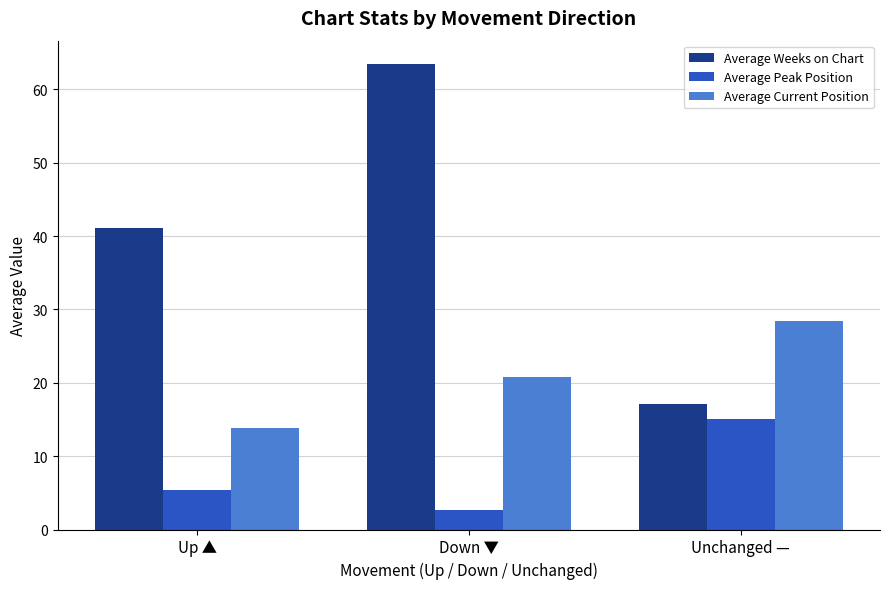

At how many categories does at least one series exceed 54?

1